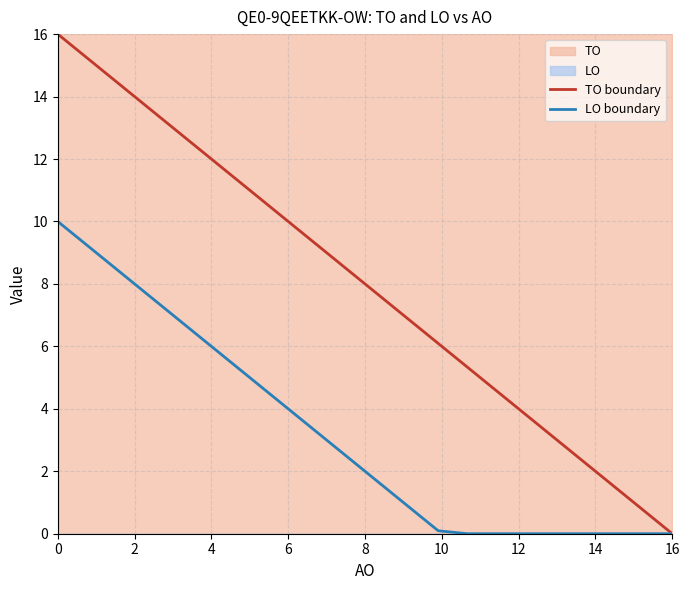

Reading left to right, extract all data points from this chart.

TO boundary: 16.0	15.2	14.5	13.7	13.0	12.2	11.4	10.7	9.9	9.1	8.4	7.6	6.9	6.1	5.3	4.6	3.8	3.0	2.3	1.5	0.8	0.0
LO boundary: 10.0	9.2	8.5	7.7	7.0	6.2	5.4	4.7	3.9	3.1	2.4	1.6	0.9	0.1	0.0	0.0	0.0	0.0	0.0	0.0	0.0	0.0